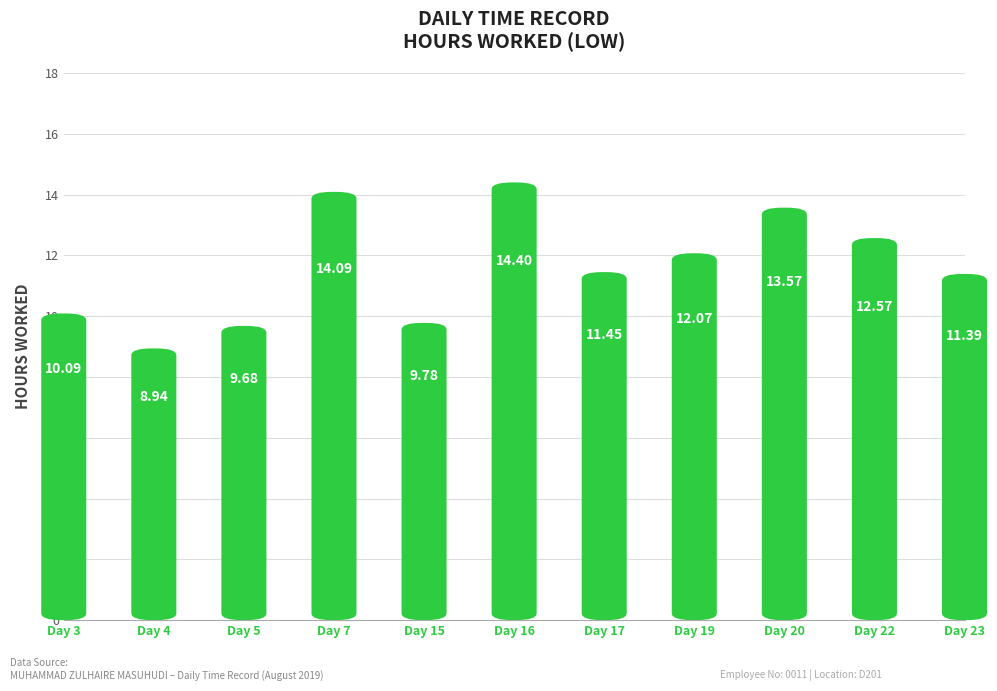

What is the value of the 3rd bar from the left?

9.7